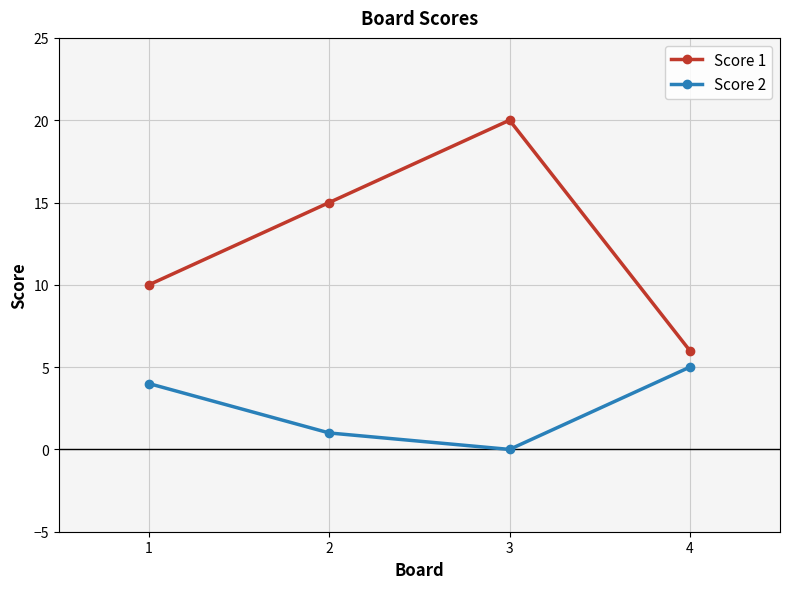

At 1, list the series in order from largest to smallest.

Score 1, Score 2